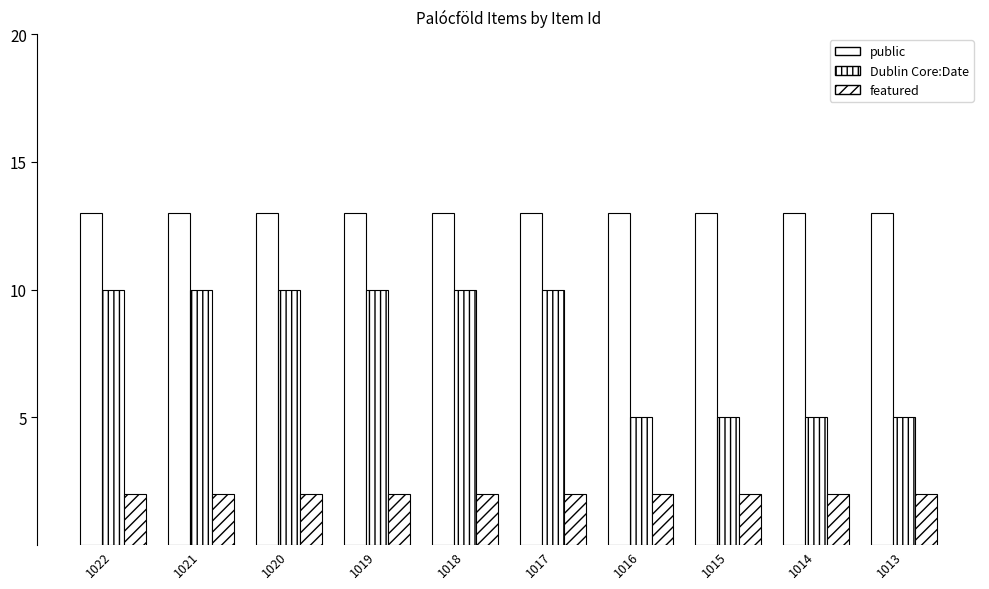

Rank the series at 1020 from lowest to highest value.

featured, Dublin Core:Date, public